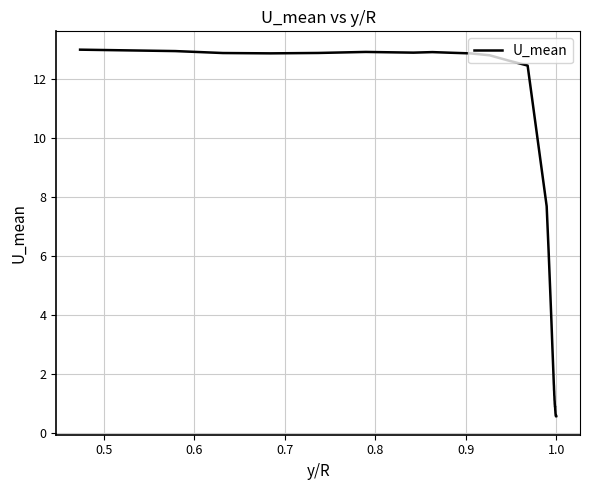

Is this an area chart (filled region under the line)?

No